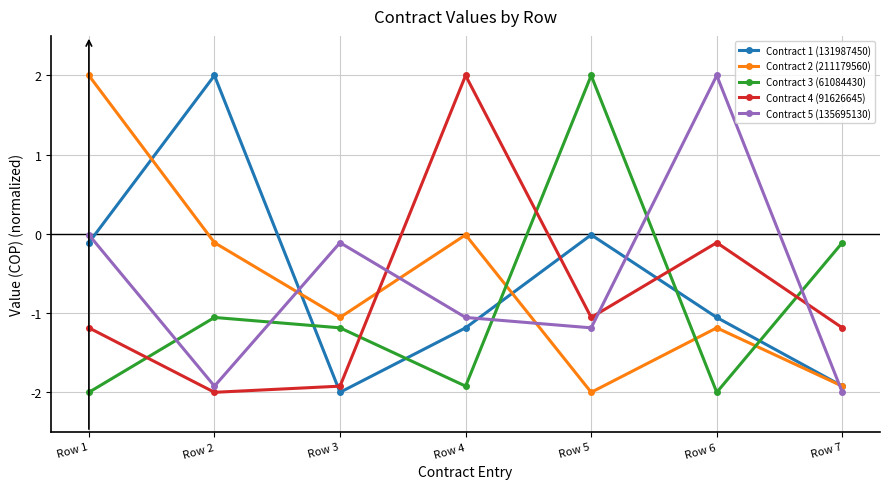

Is the value of Contract 4 (91626645) at Row 7 greater than the value of Contract 2 (211179560) at Row 4?

No